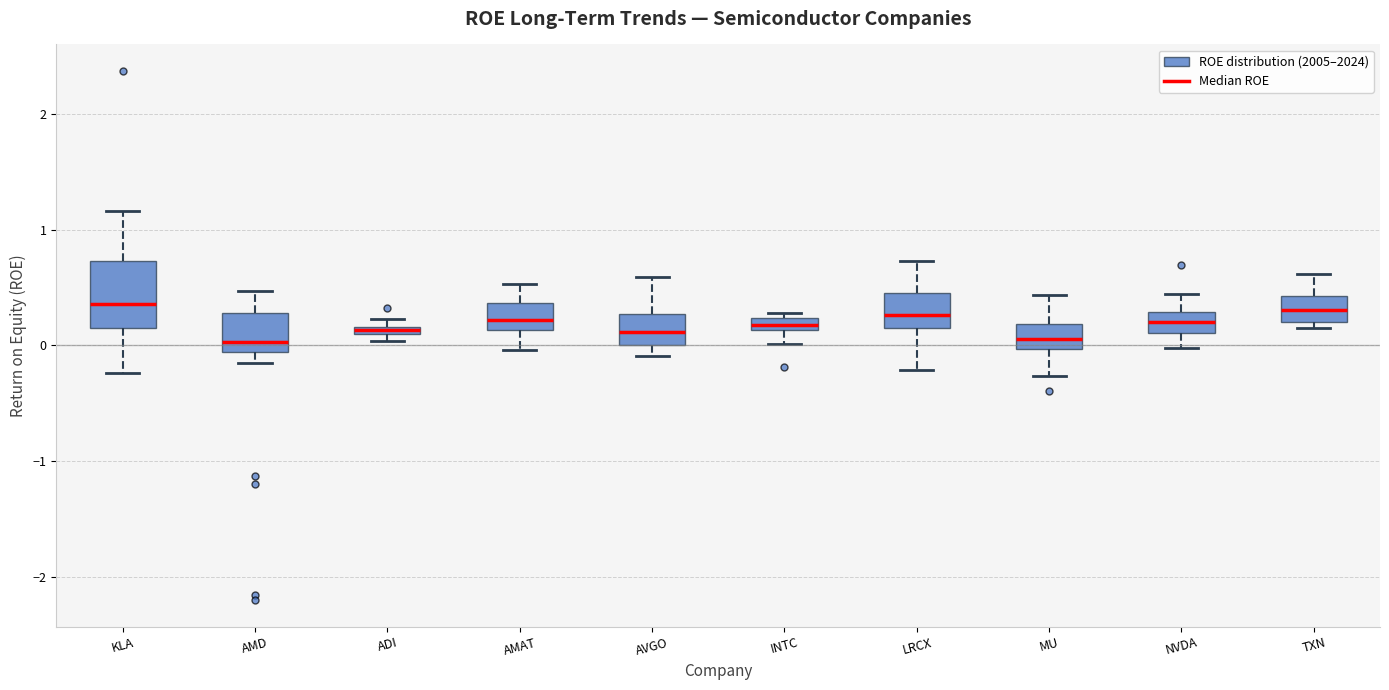

Which box is the tallest, from its lower edge to its upper edge?

KLA